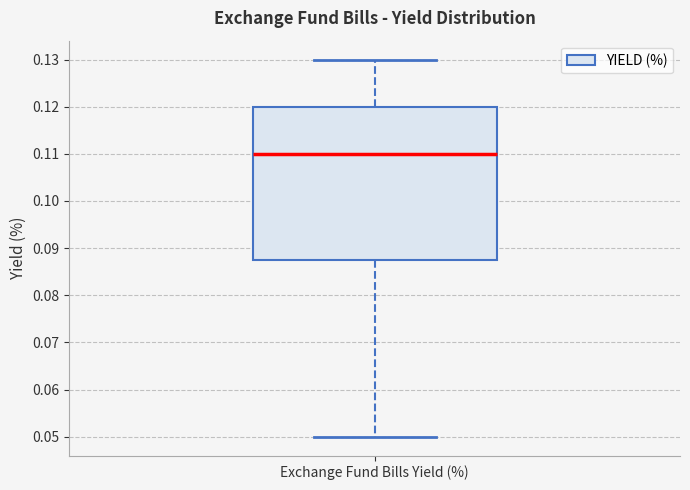

Read this box plot against the y-axis: the position of the median line, the range covered by the box, and the ends of both whiskers. The values are not printed on the chart, so give them approximately, as read against the axis.

median 0.110, box 0.088 to 0.120, whiskers 0.050 to 0.130